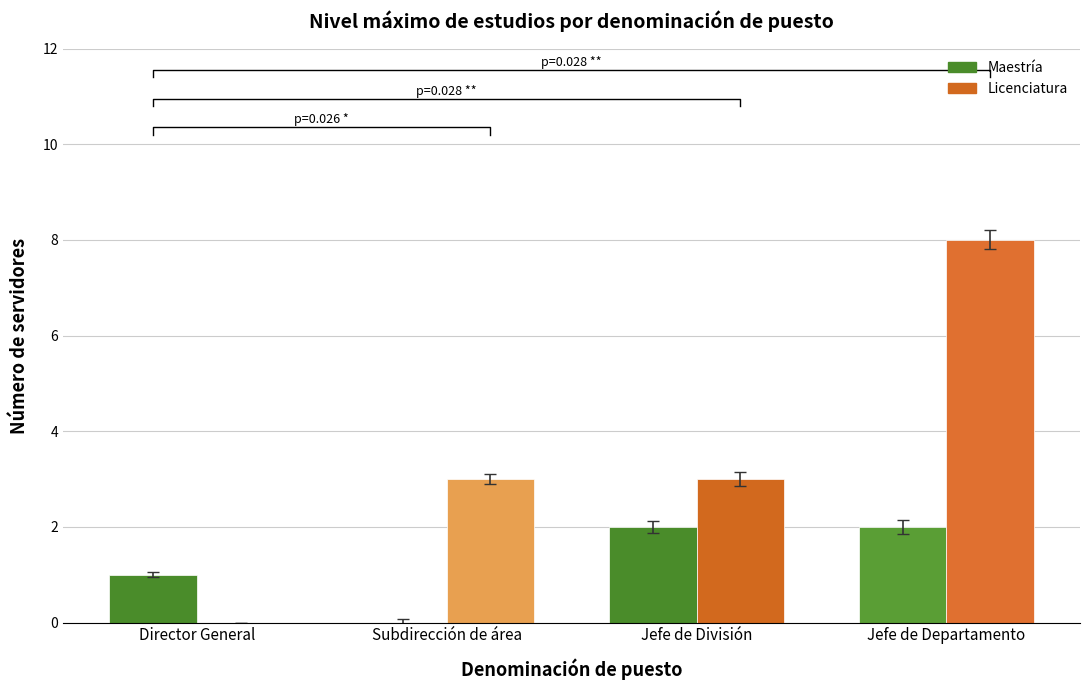

True or false: Maestría has a value of 1 at Director General.

True